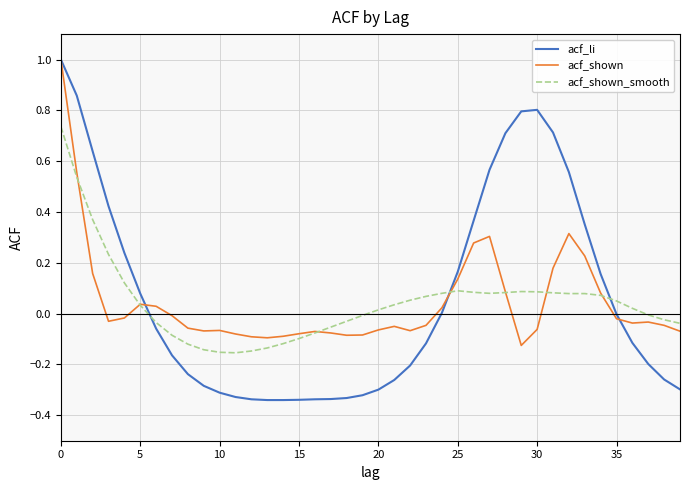

Which series has the widest spread of values?

acf_li